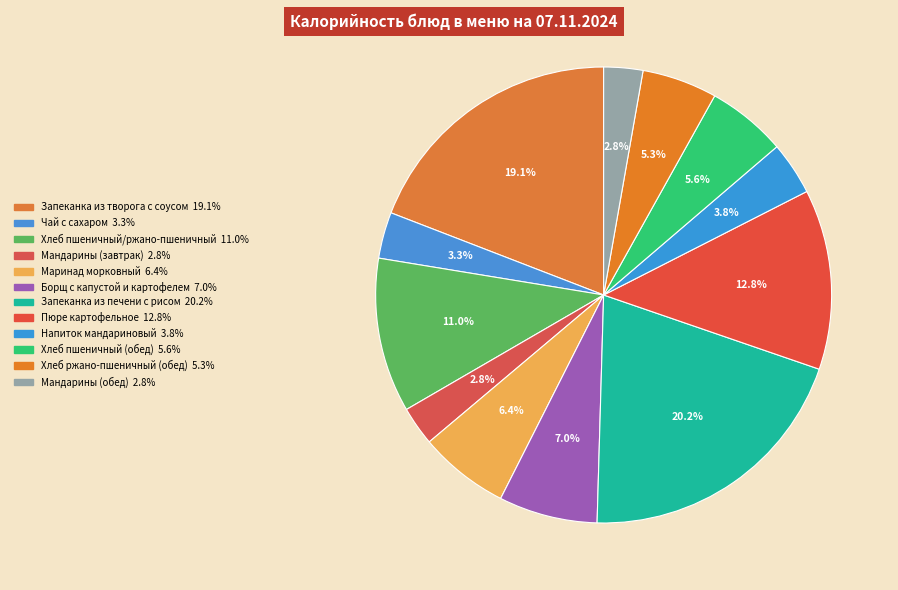

Count the number of slices in the pie.

12